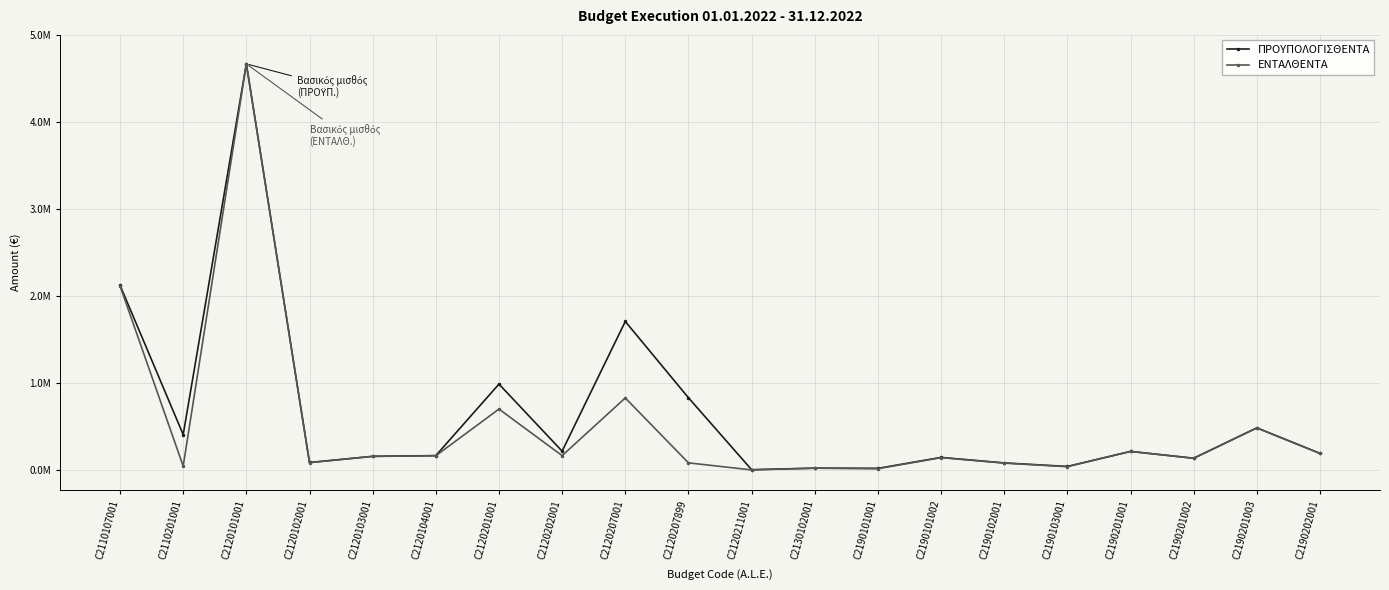

Is this an area chart (filled region under the line)?

No